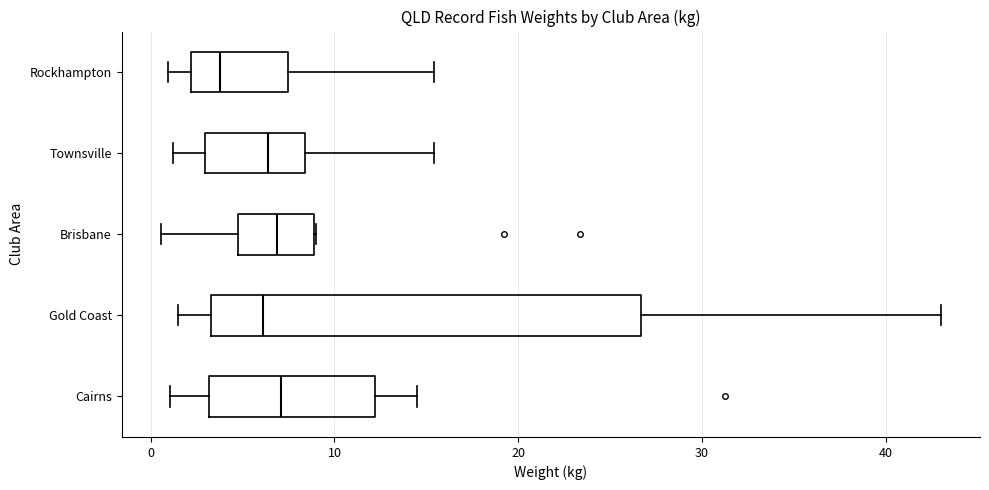

Reading bottom to top, transcribe this box plot: for each box, give where its median line is, the range the box spans, and where its two whiskers end, as read against the x-axis. The values are not printed on the chart, so give them approximately, as read against the axis.

Cairns: median 7, box 3 to 12, whiskers 1 to 15
Gold Coast: median 6, box 3 to 27, whiskers 2 to 43
Brisbane: median 7, box 5 to 9, whiskers 1 to 9
Townsville: median 6, box 3 to 8, whiskers 1 to 15
Rockhampton: median 4, box 2 to 8, whiskers 1 to 15